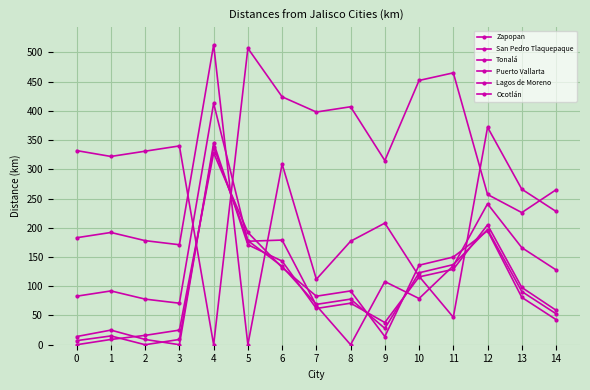

Which series has the widest spread of values?

Lagos de Moreno